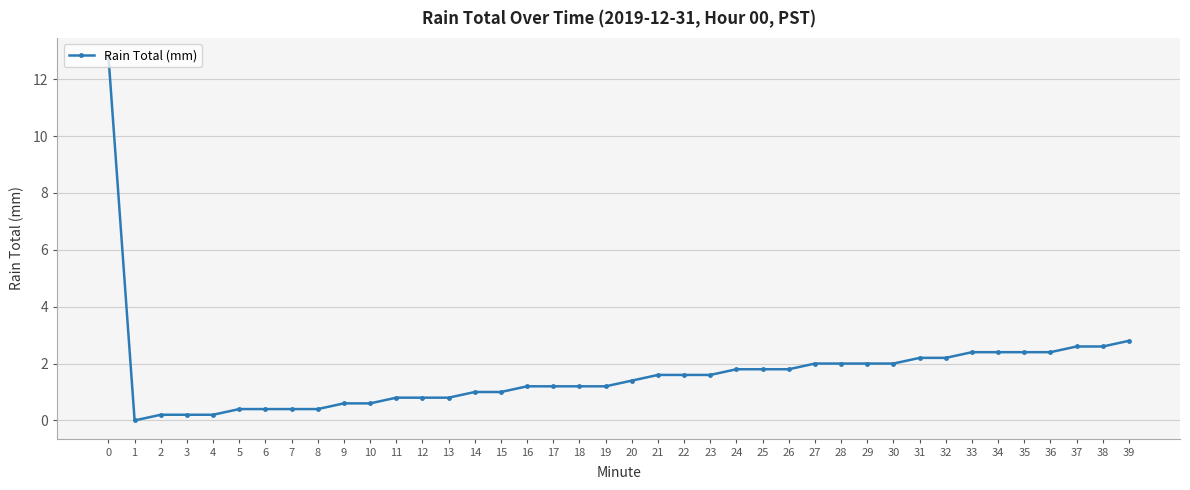

What is the difference between the maximum and minimum values?

12.8